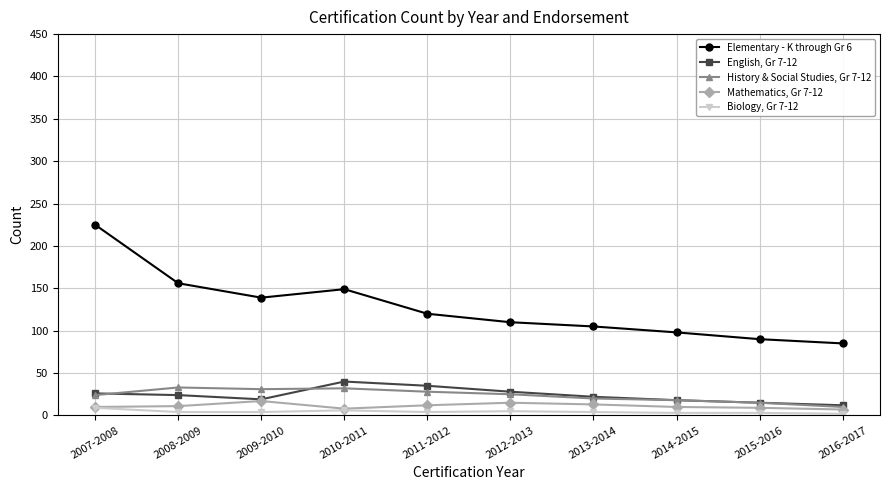

What is the difference between the maximum and minimum values in the Elementary - K through Gr 6 series?

140